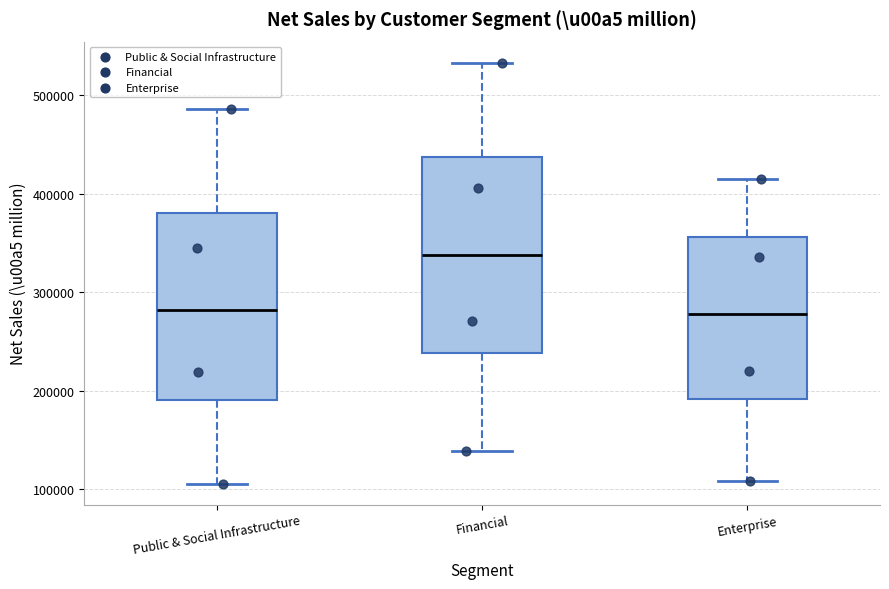

Reading left to right, read every box against the y-axis: the position of its median line, the range the box covers, and the ends of its whiskers. The values are not printed on the chart, so give them approximately, as read against the axis.

Public & Social Infrastructure: median 280000, box 190000 to 380000, whiskers 110000 to 490000
Financial: median 340000, box 240000 to 440000, whiskers 140000 to 530000
Enterprise: median 280000, box 190000 to 360000, whiskers 110000 to 420000